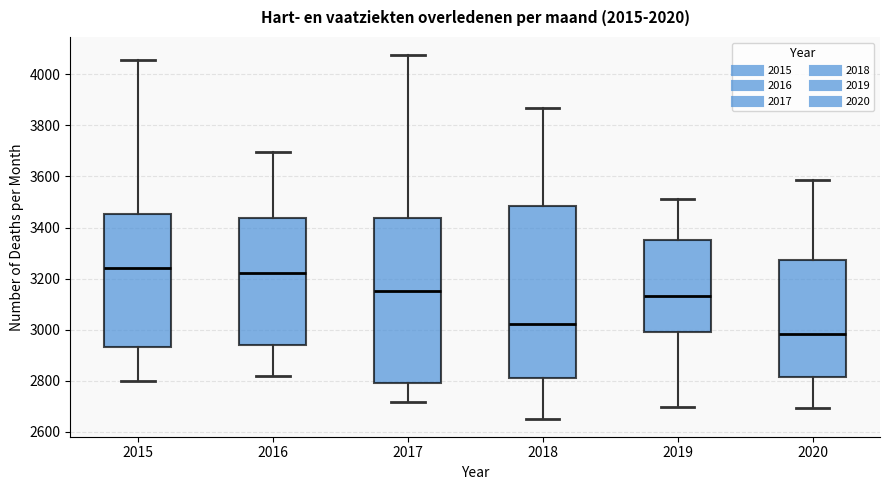

Reading left to right, transcribe this box plot: for each box, give where its median line is, the range the box spans, and where its two whiskers end, as read against the y-axis. The values are not printed on the chart, so give them approximately, as read against the axis.

2015: median 3240, box 2940 to 3460, whiskers 2800 to 4060
2016: median 3220, box 2940 to 3440, whiskers 2820 to 3700
2017: median 3160, box 2800 to 3440, whiskers 2720 to 4080
2018: median 3020, box 2820 to 3480, whiskers 2660 to 3860
2019: median 3140, box 3000 to 3360, whiskers 2700 to 3520
2020: median 2980, box 2820 to 3280, whiskers 2700 to 3580